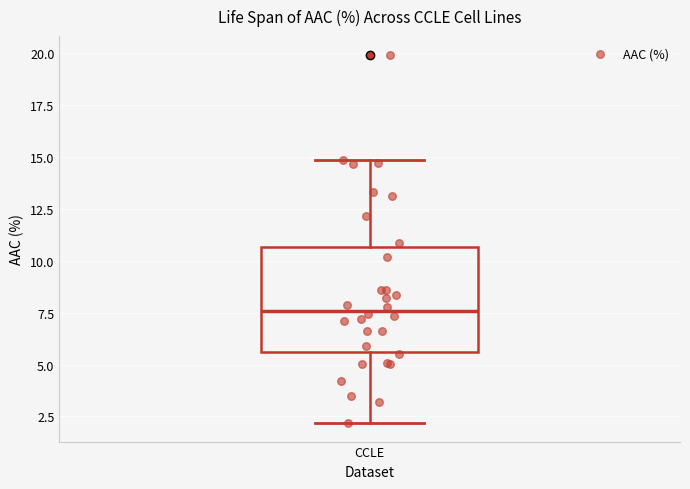

Read this box plot against the y-axis: the position of the median line, the range covered by the box, and the ends of both whiskers. The values are not printed on the chart, so give them approximately, as read against the axis.

median 7.5, box 5.5 to 10.5, whiskers 2.0 to 15.0